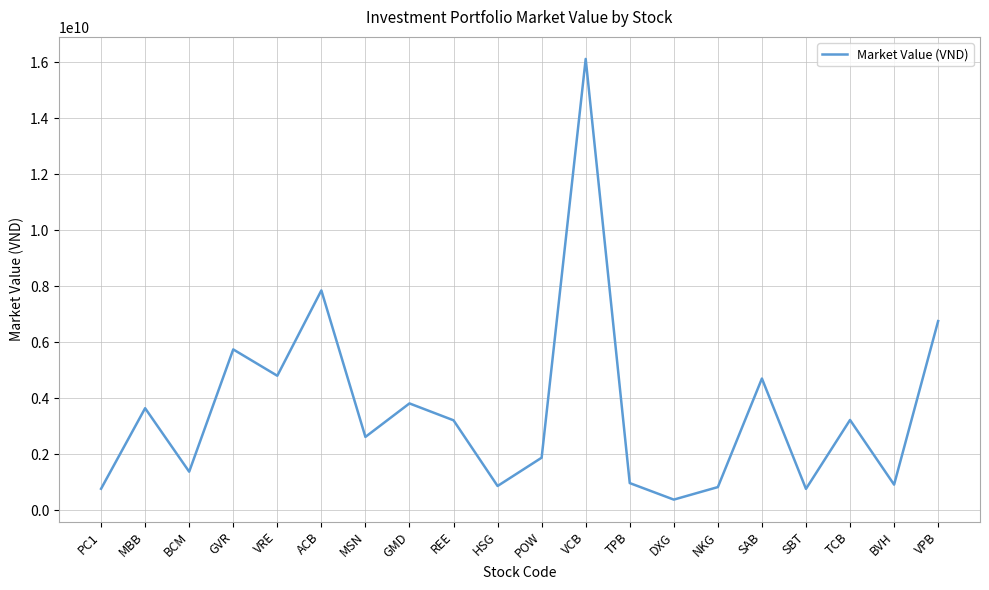

What is the difference between the values at BVH and REE?

2297800000